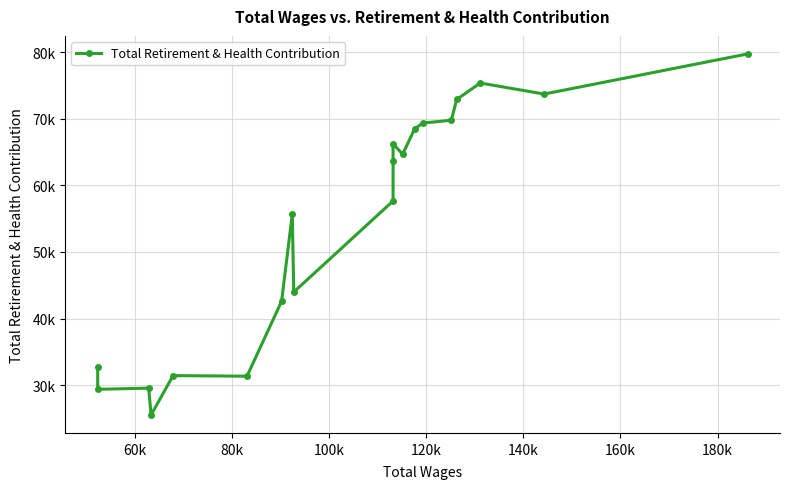

How many lines are shown in the chart?

1